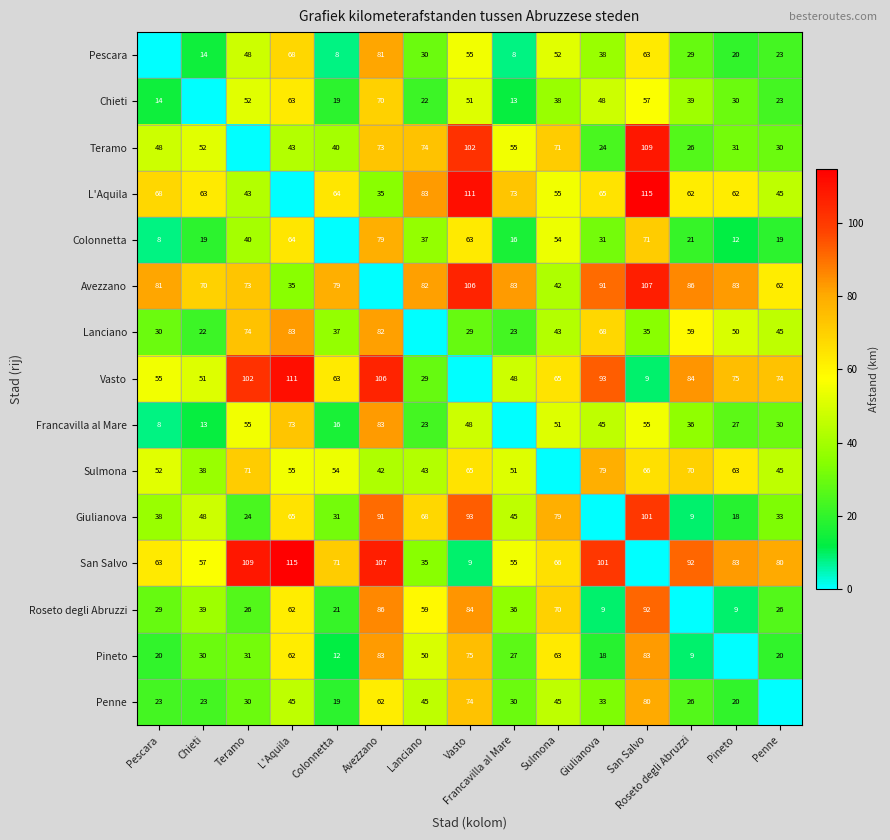

The value of Lanciano at Vasto is 49. True or false?

False